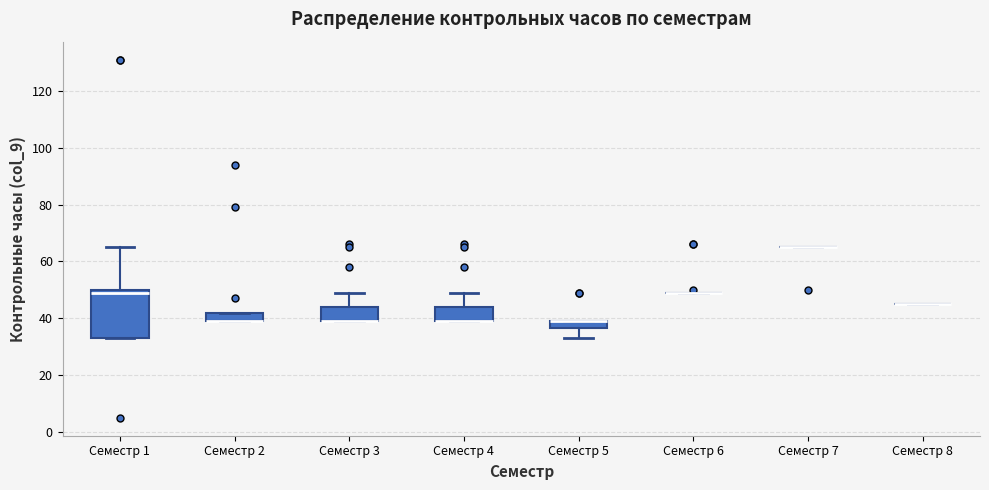

Which box is the tallest, from its lower edge to its upper edge?

Семестр 1